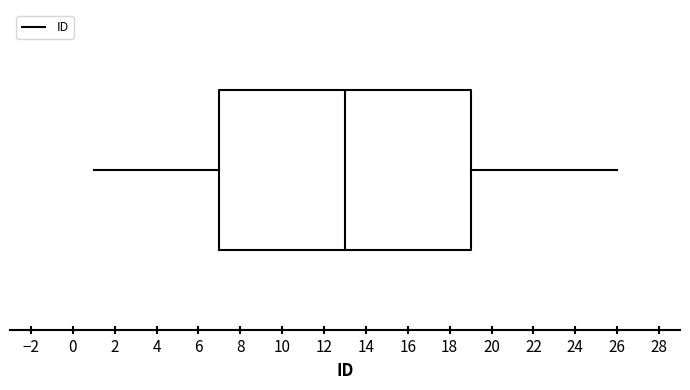

Transcribe this box plot: give where the median line is, the range the box spans, and where the two whiskers end, as read against the x-axis. The values are not printed on the chart, so give them approximately, as read against the axis.

median 13, box 7 to 19, whiskers 1 to 26